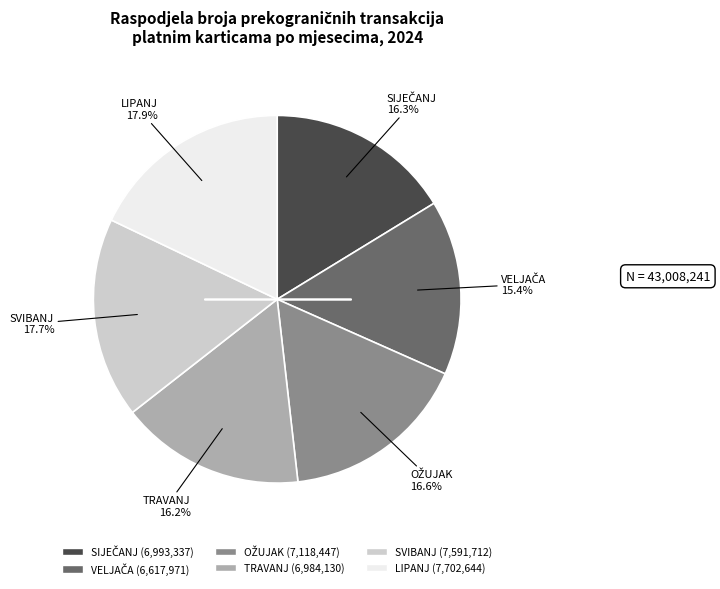

Is it true that LIPANJ is 8% of the pie?

False